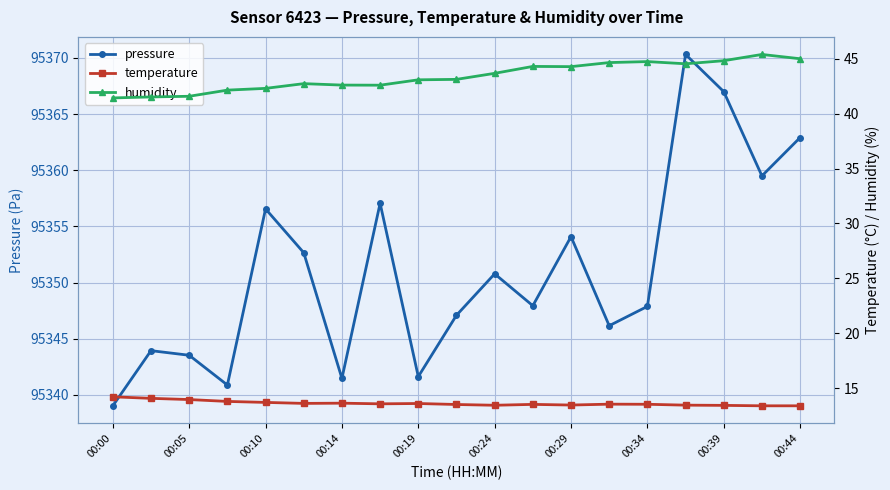

Count the number of data series in this chart.

3